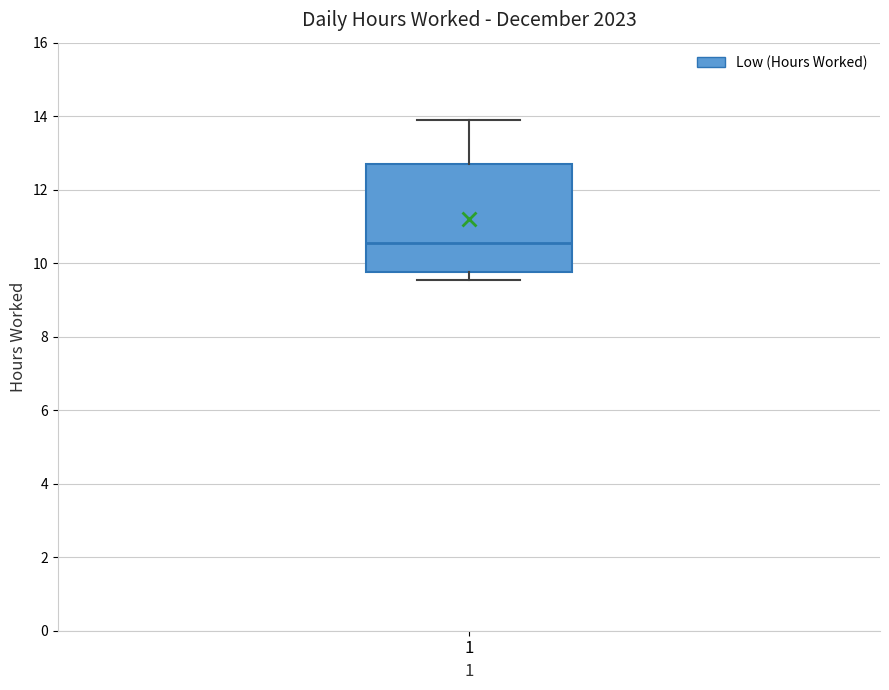

Read this box plot against the y-axis: the position of the median line, the range covered by the box, and the ends of both whiskers. The values are not printed on the chart, so give them approximately, as read against the axis.

median 10.6, box 9.8 to 12.6, whiskers 9.6 to 14.0